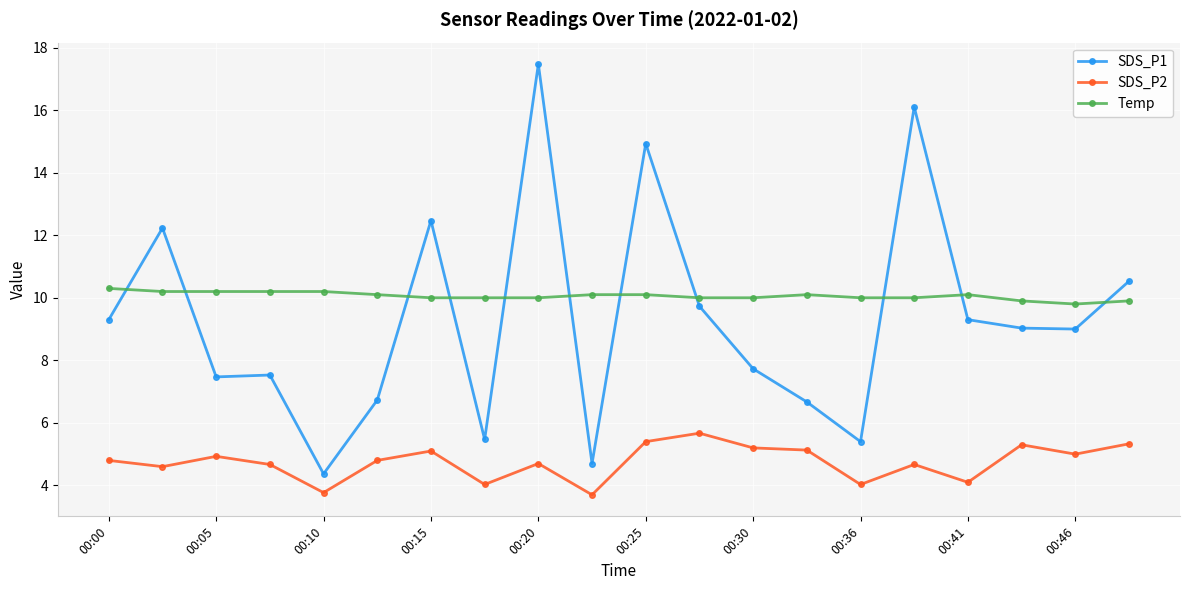

Is this an area chart (filled region under the line)?

No